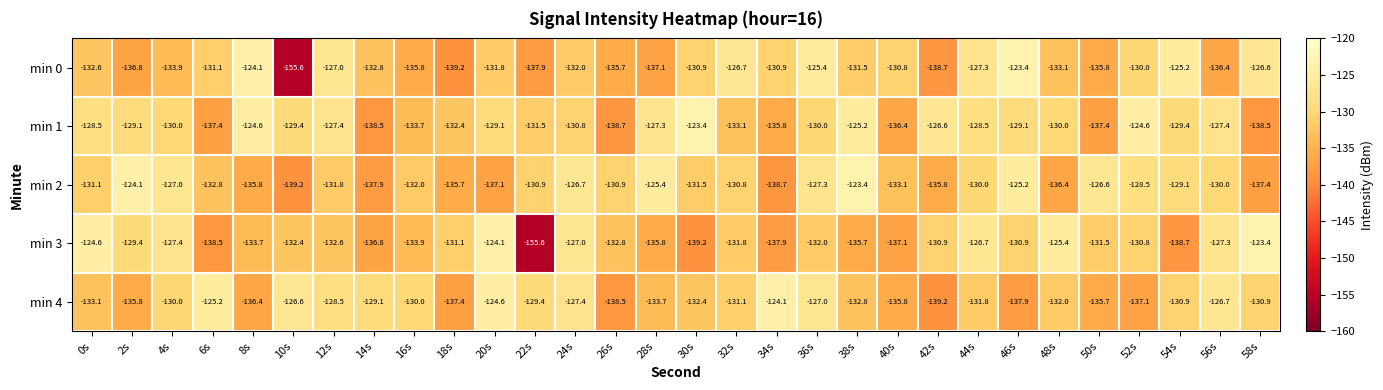

Rank the series at 16s from highest to lowest value.

min 4, min 2, min 1, min 3, min 0